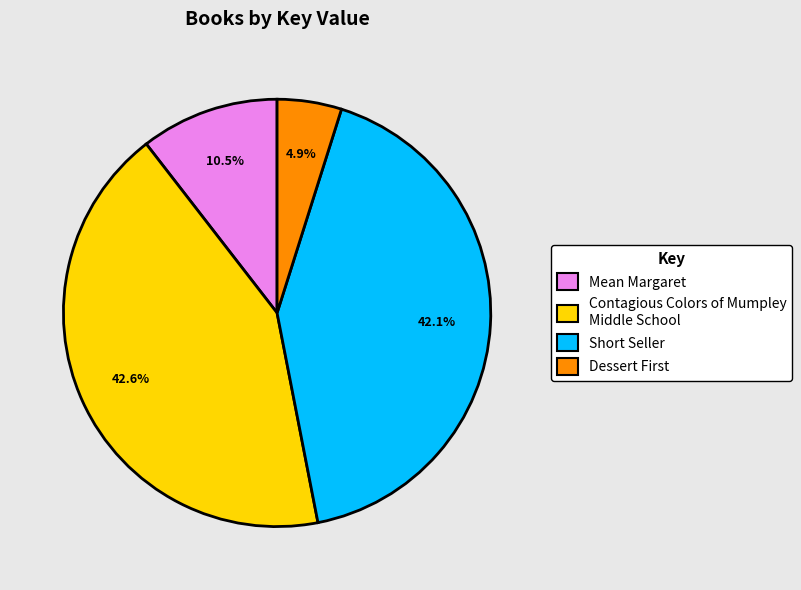

To the nearest percent, what is the difference between the Mean Margaret and Short Seller slice percentages?

32%